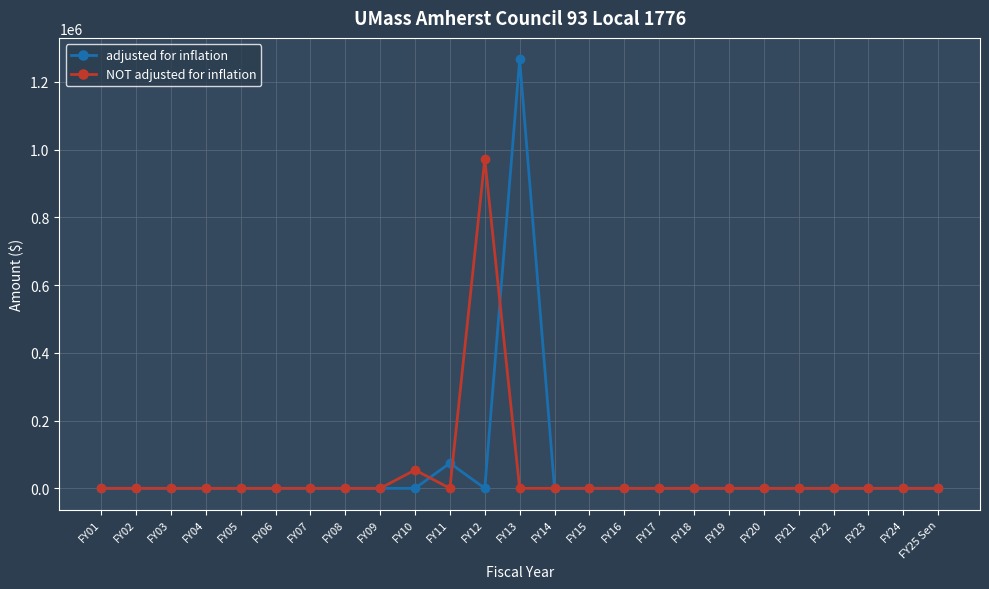

List the series in order of their peak value, highest first.

adjusted for inflation, NOT adjusted for inflation